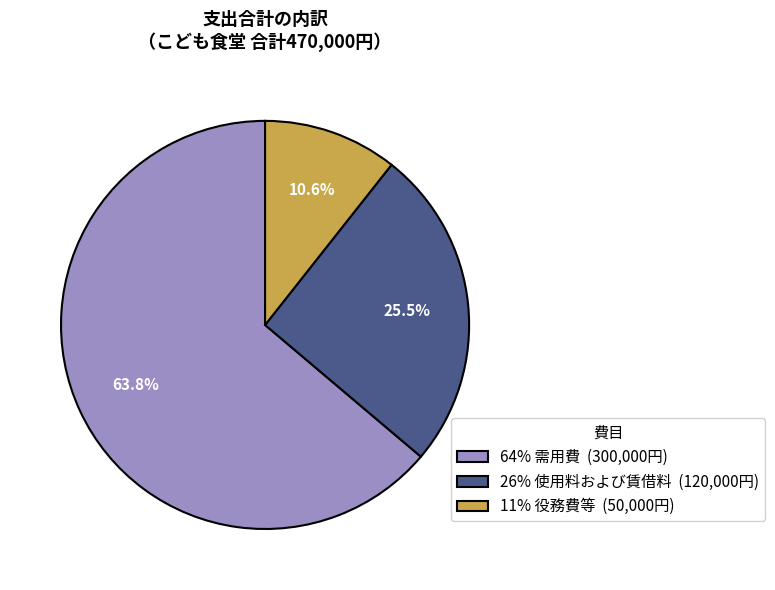

Does 64% 需用費 (300,000円) account for over 50% of the chart?

Yes